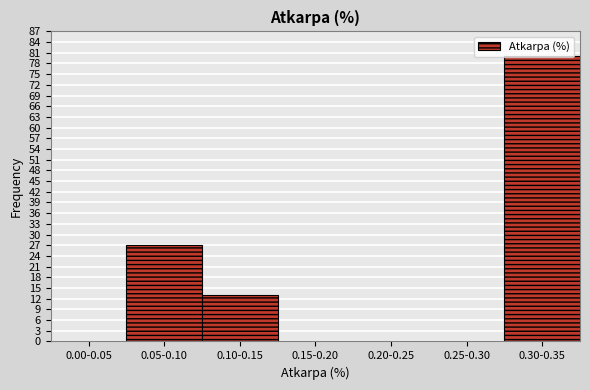

At which label is the value closest to 40?

0.05-0.10